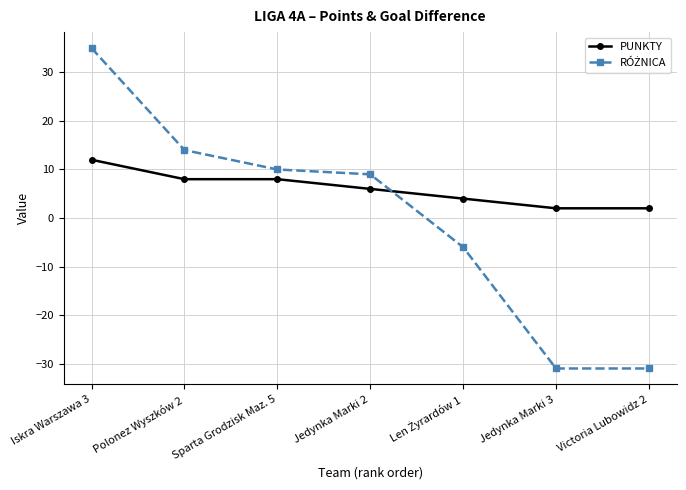

How many lines are shown in the chart?

2